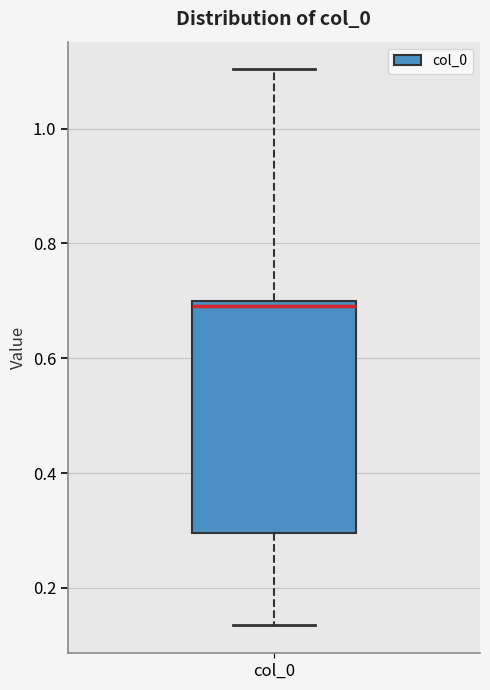

Where is the upper edge of the box for col_0 on the y-axis? The values are not printed on the chart, so give them approximately, as read against the axis.

0.70